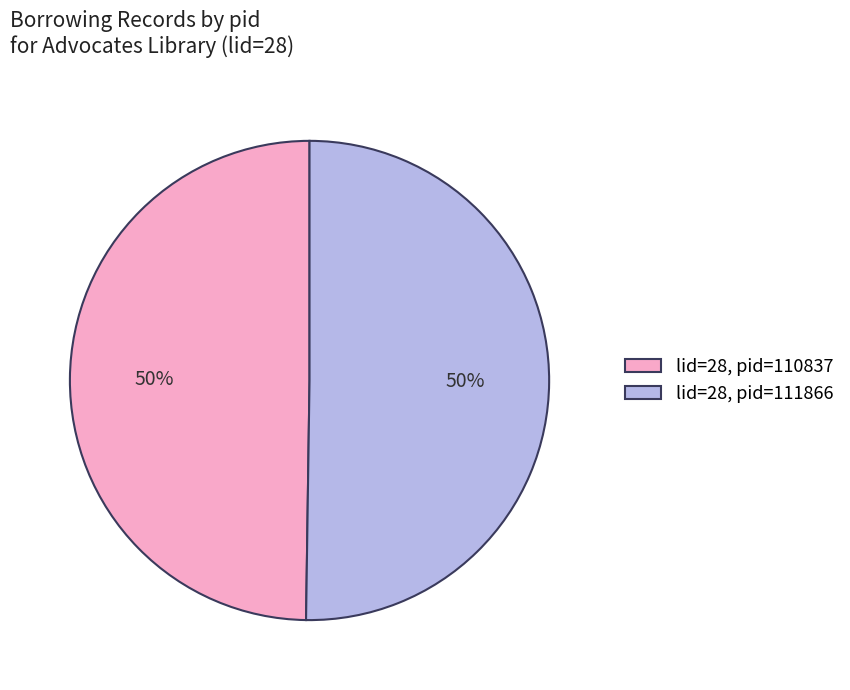

Approximately how many times larger is the value at lid=28, pid=111866 compared to lid=28, pid=110837?

1.0